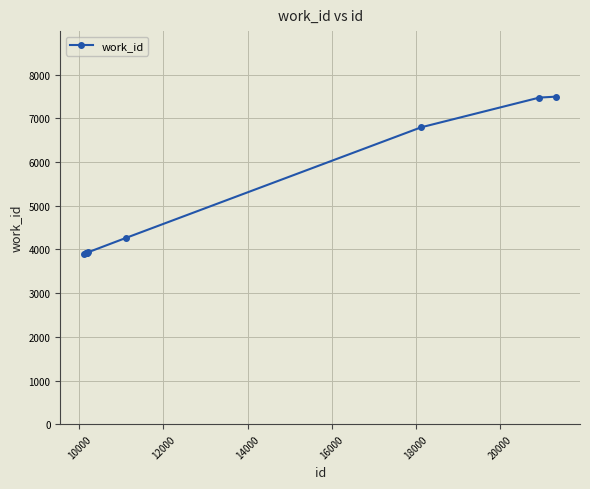

What is the value of the 2nd point from the left?

3916